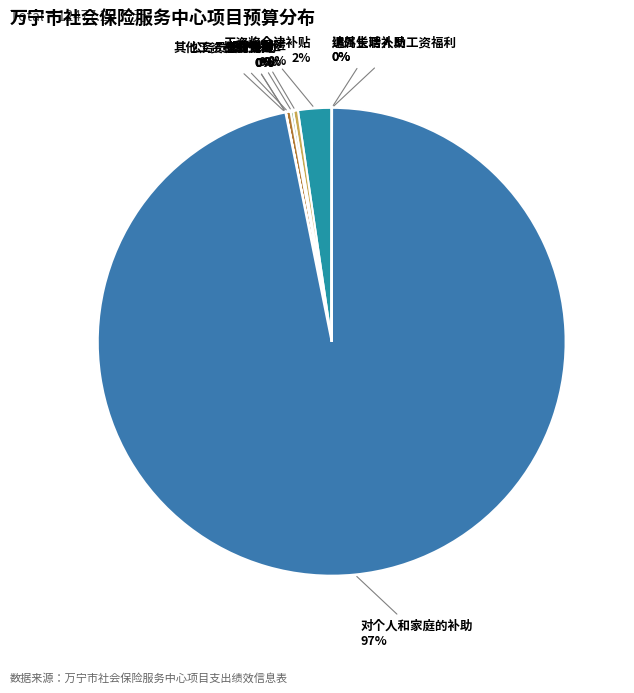

Which slice is the largest?

对个人和家庭的补助